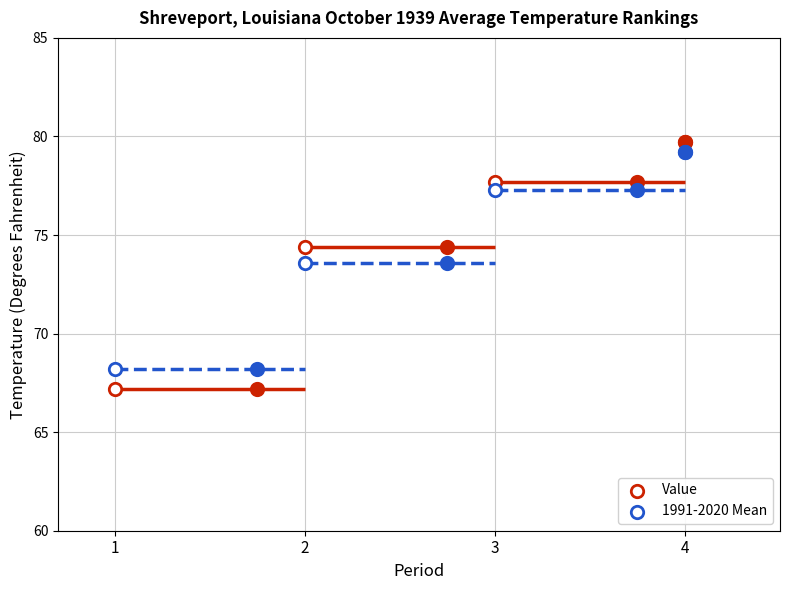

What is the total value across all series at 1?

135.4